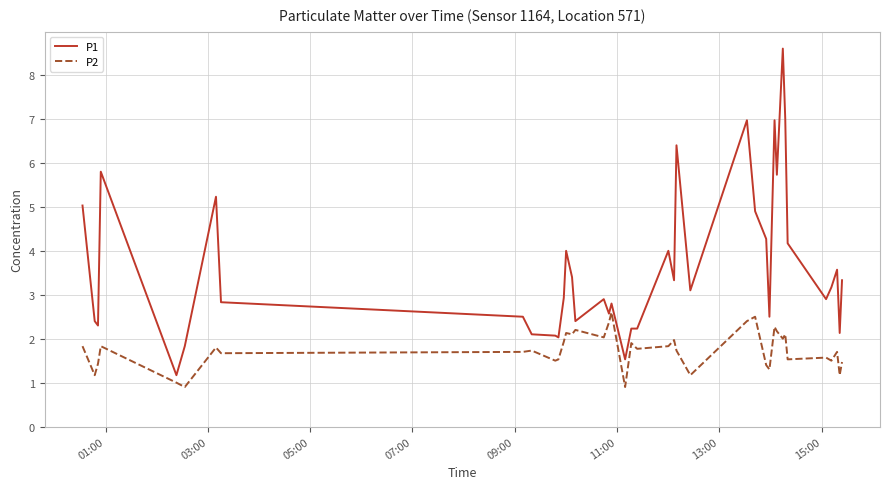

Which series has the widest spread of values?

P1